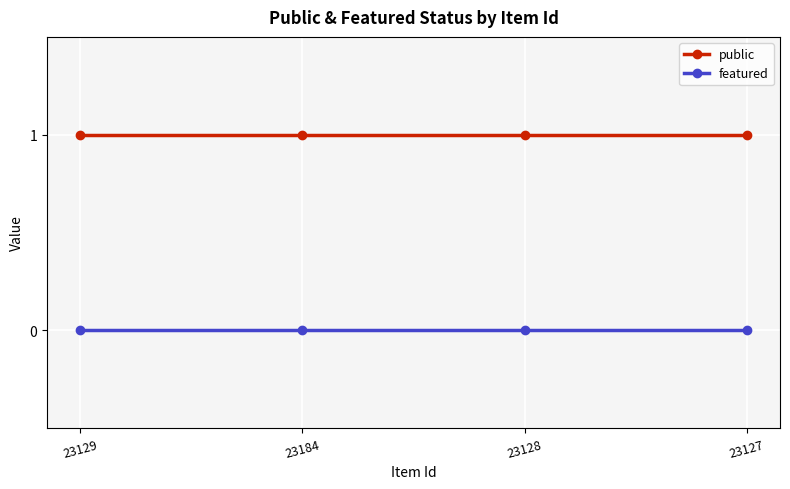

True or false: public and featured intersect in this chart.

False